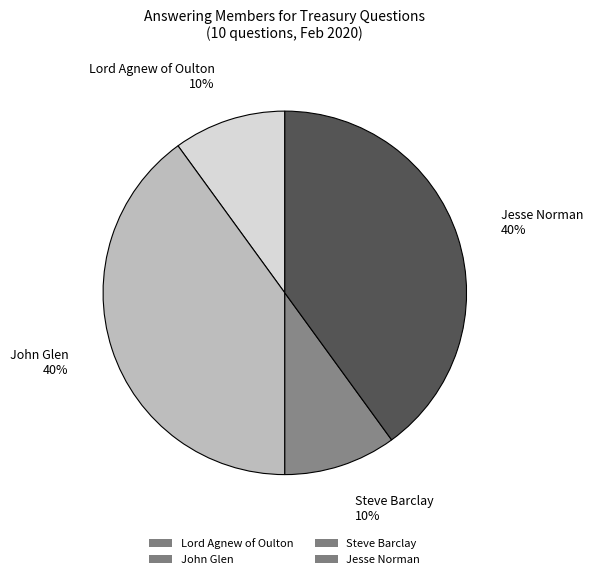

The John Glen slice represents 31% of the pie. True or false?

False